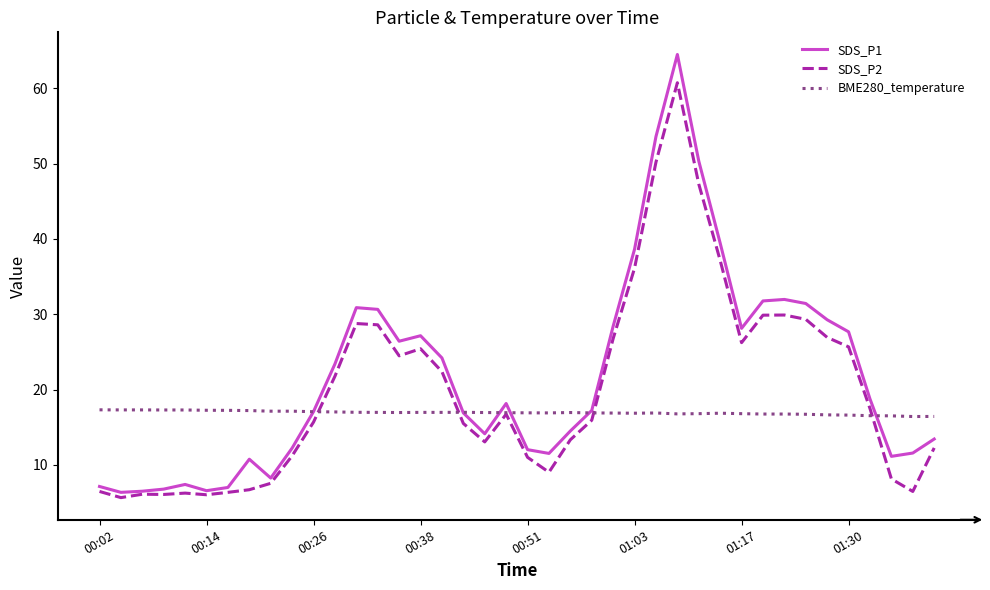

Which series has the widest spread of values?

SDS_P1